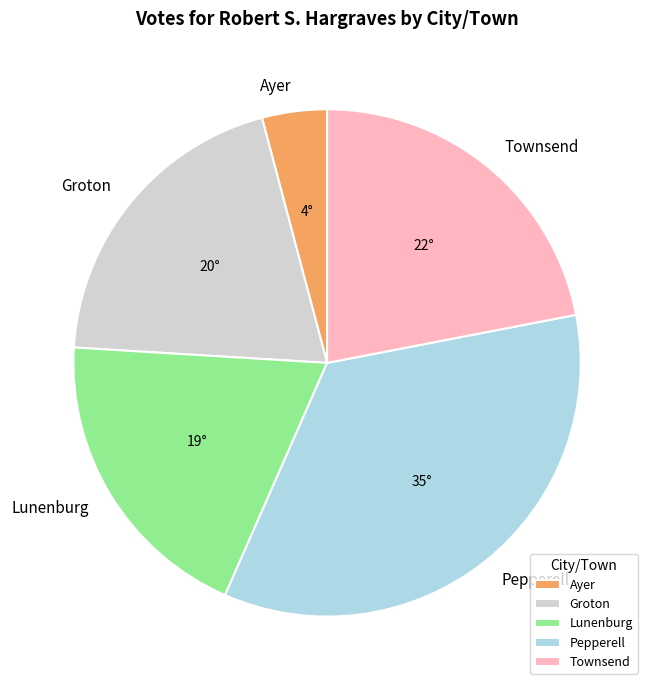

Between Ayer and Groton, which is larger?

Groton